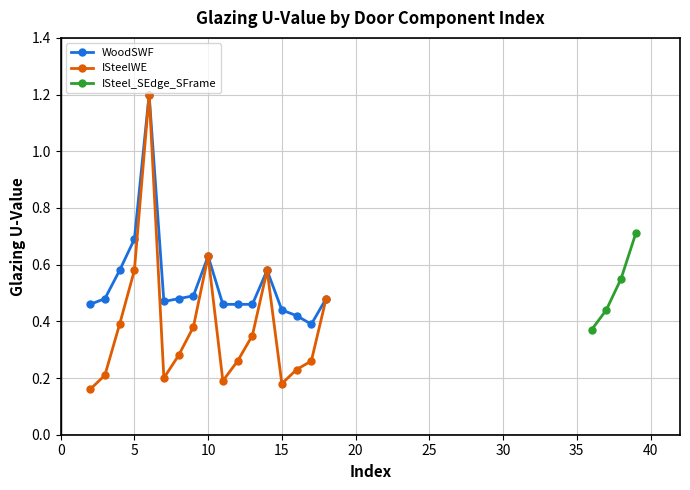

At which category does ISteelWE reach its first local valley?

7